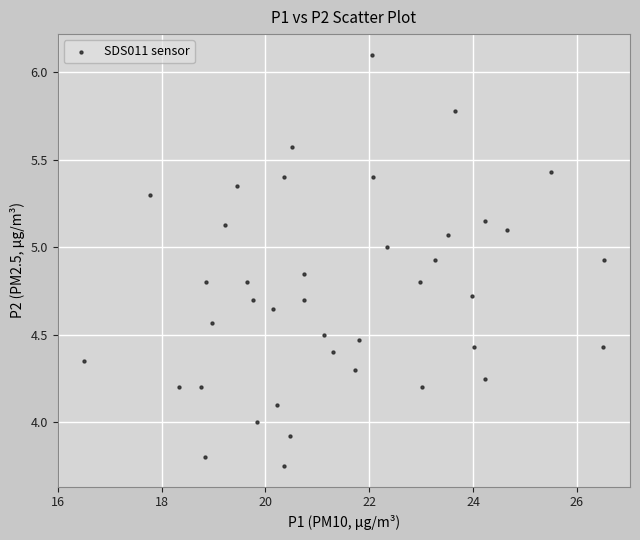

What is the range of X values (max minus min)?

10.0